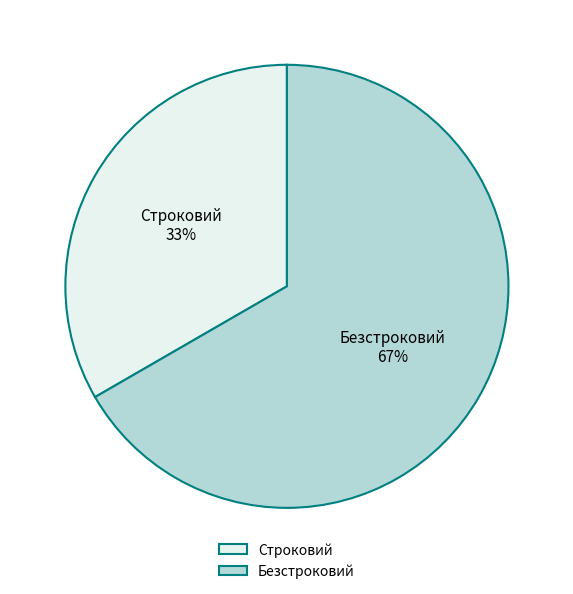

To the nearest percent, what is the combined percentage of Безстроковий and Строковий?

100%